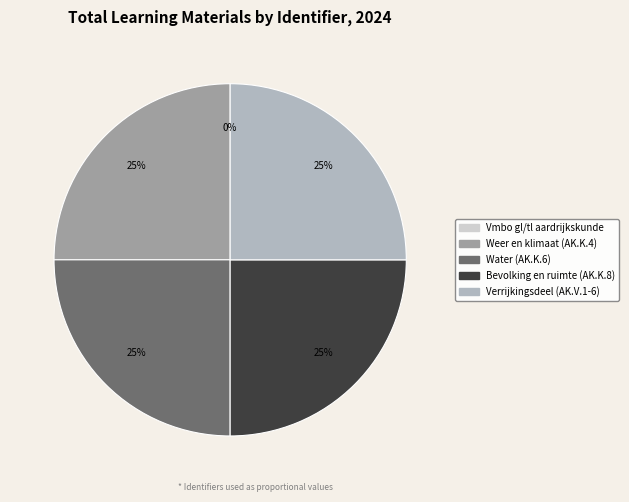

To the nearest percent, what is the average slice percentage?

20%